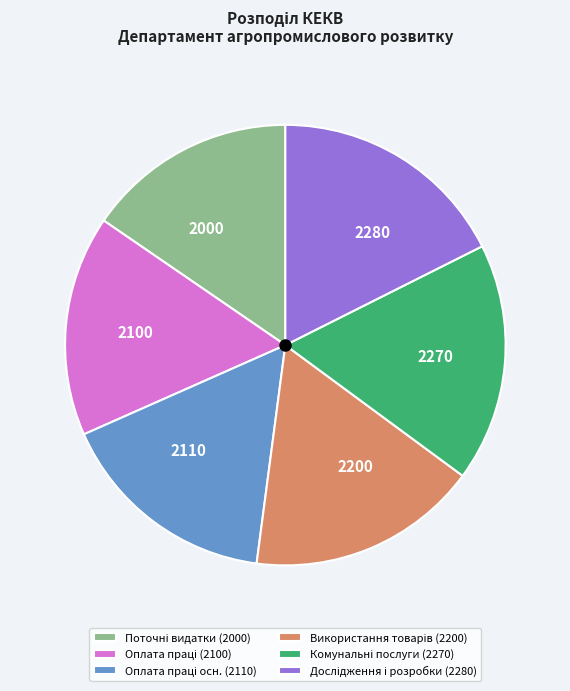

Does any single category account for the majority?

No